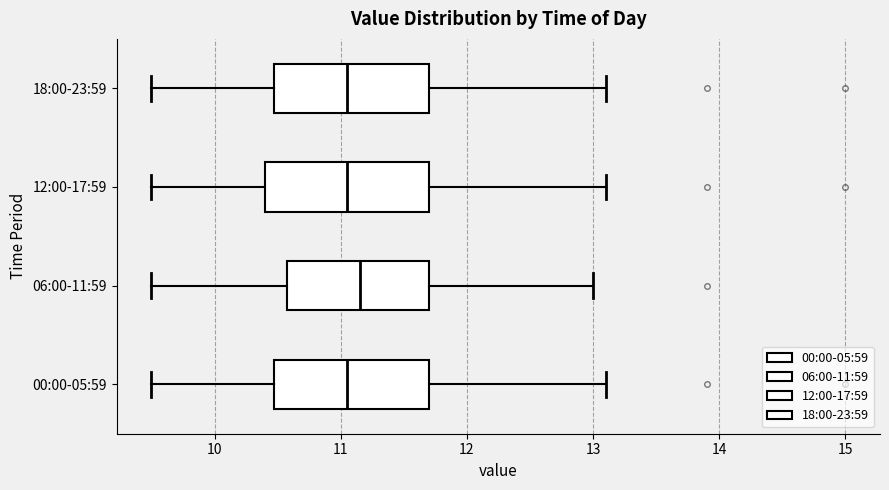

Where is the left edge of the box for 18:00-23:59 on the x-axis? The values are not printed on the chart, so give them approximately, as read against the axis.

10.5